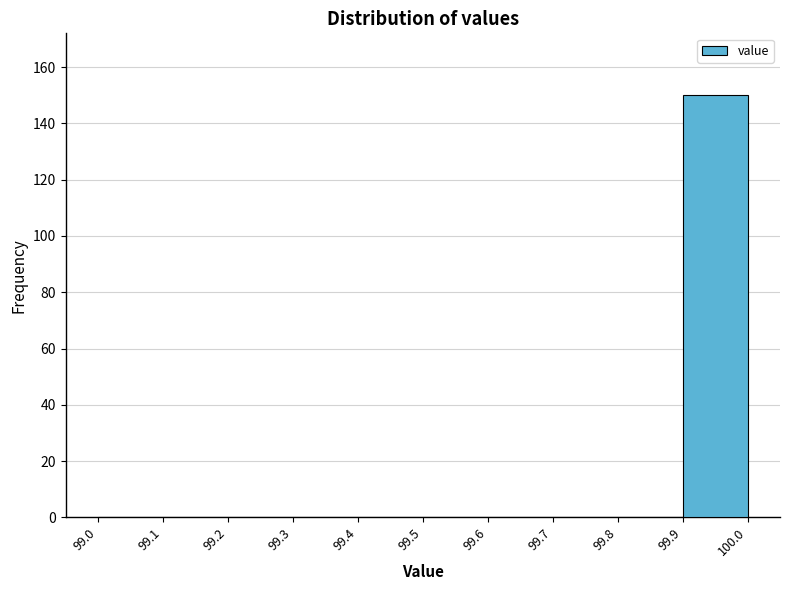

Reading left to right, list every bar in this chart as the range it spans on the x-axis followed by its height. The values are not printed on the chart, so give them approximately, as read against the axis.

99.0 to 99.1: 0
99.1 to 99.2: 0
99.2 to 99.3: 0
99.3 to 99.4: 0
99.4 to 99.5: 0
99.5 to 99.6: 0
99.6 to 99.7: 0
99.7 to 99.8: 0
99.8 to 99.9: 0
99.9 to 100.0: 150